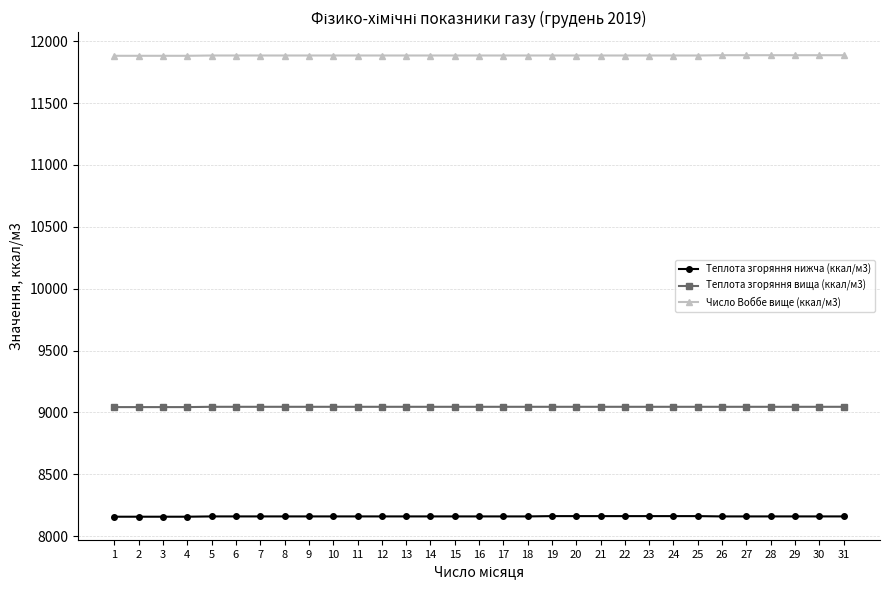

At how many categories does at least one series exceed 10679?

31